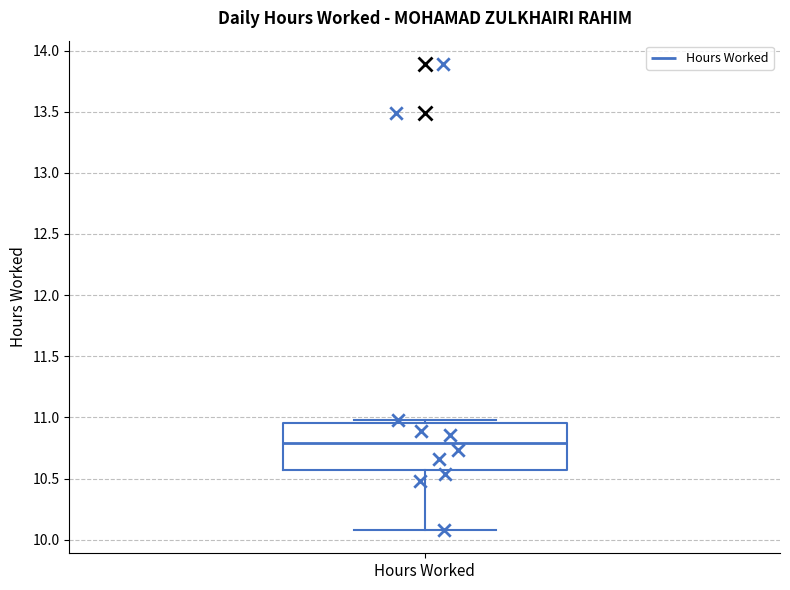

Read this box plot against the y-axis: the position of the median line, the range covered by the box, and the ends of both whiskers. The values are not printed on the chart, so give them approximately, as read against the axis.

median 10.80, box 10.55 to 10.95, whiskers 10.10 to 11.00